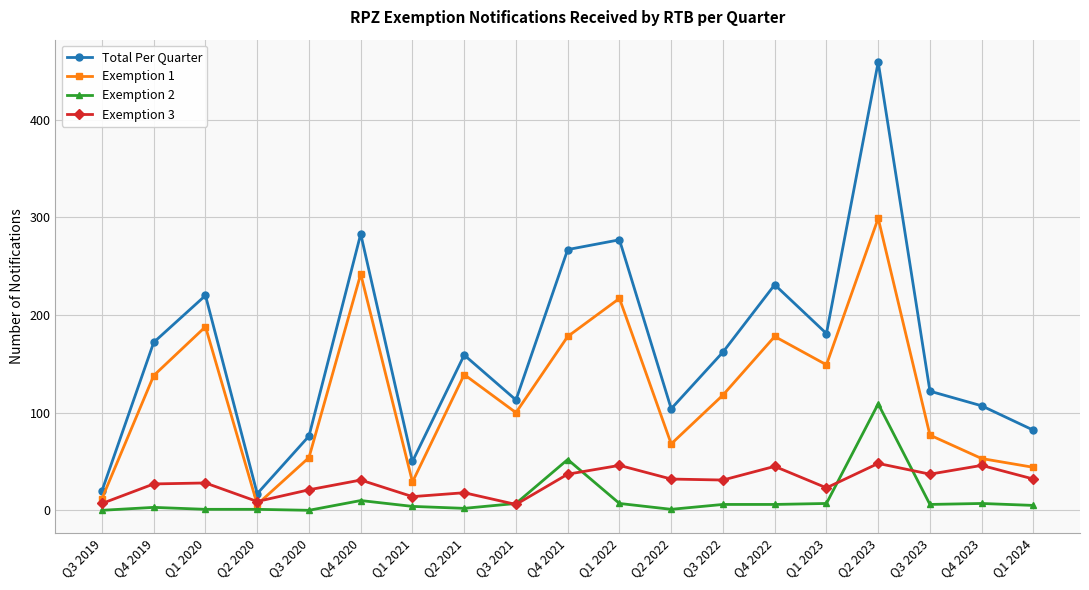

What is the greatest value displayed?

459